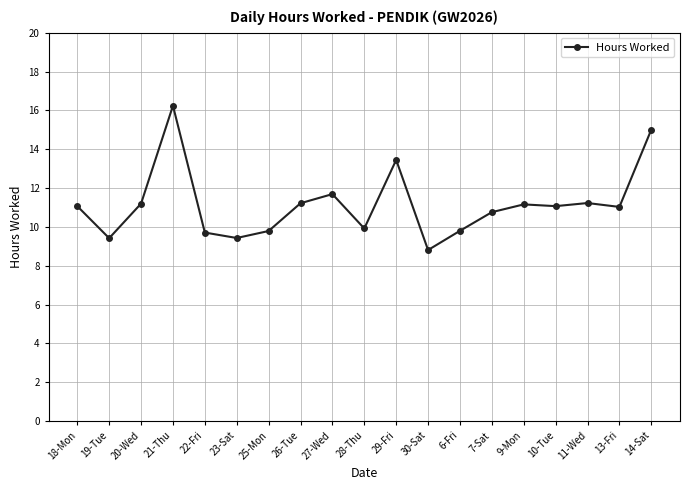

True or false: the data has more than 2 interior local peaks.

True